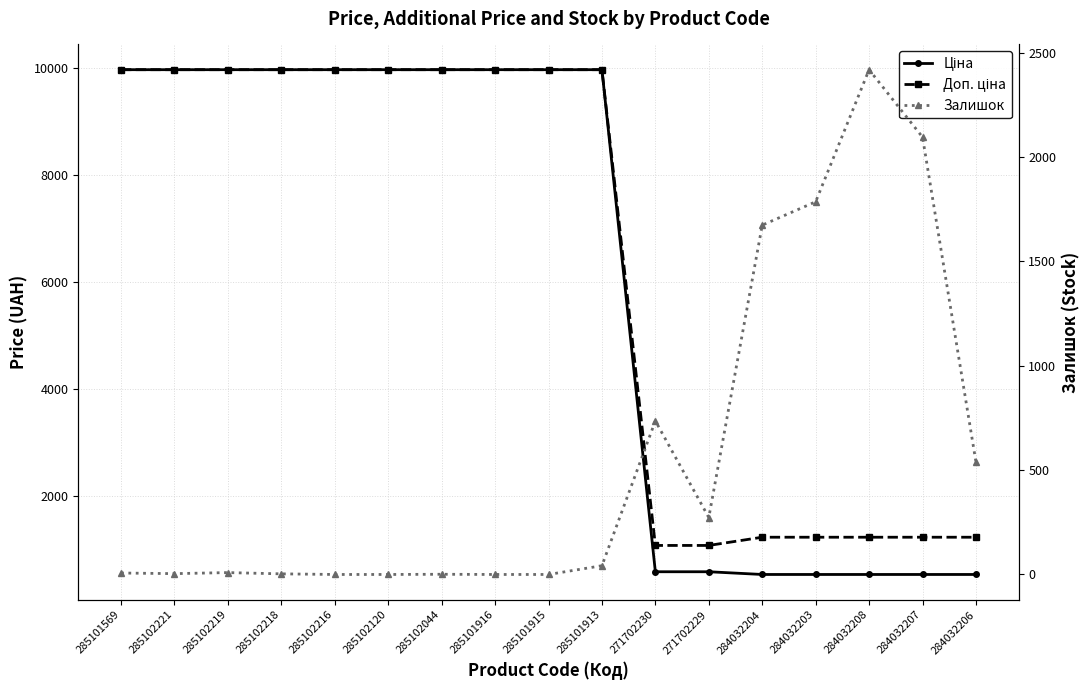

True or false: Доп. ціна and Ціна cross at least once.

False